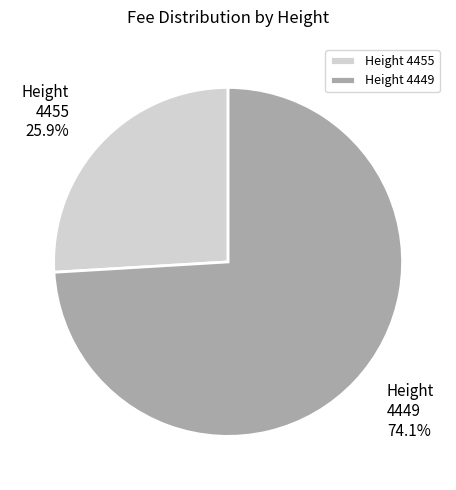

Which has a higher value, Height 4449 or Height 4455?

Height 4449